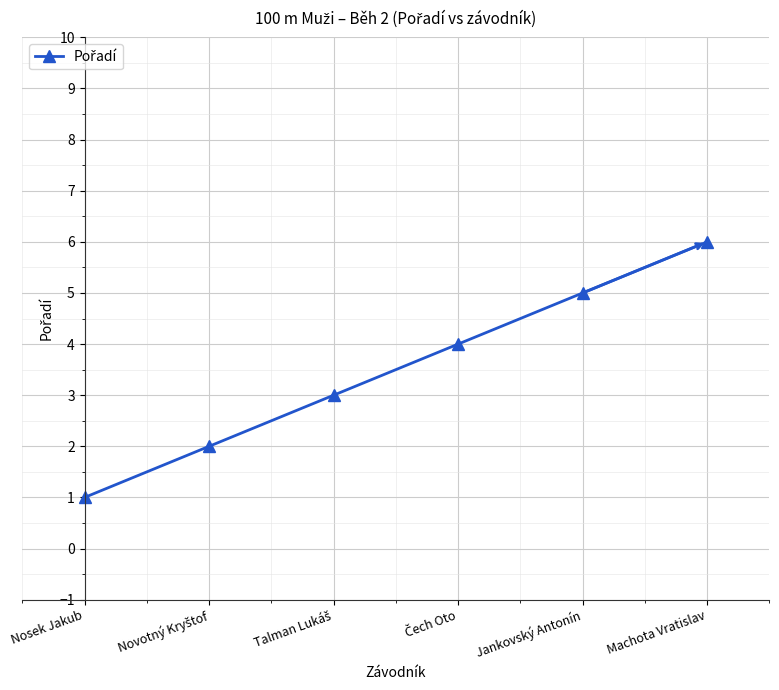

What is the label of the 5th point from the left?

Jankovský Antonín